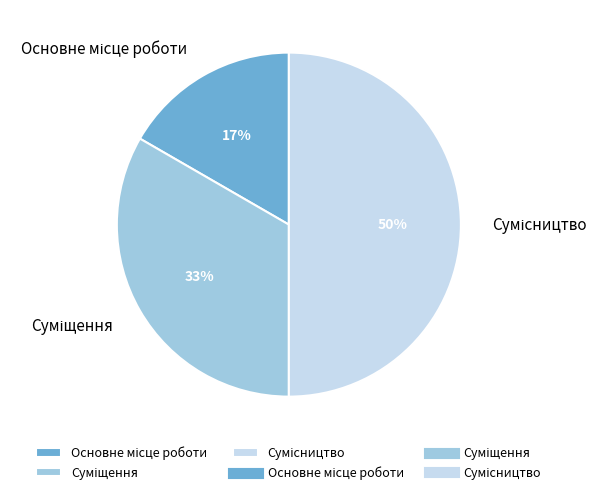

To the nearest percent, what is the average slice percentage?

33%